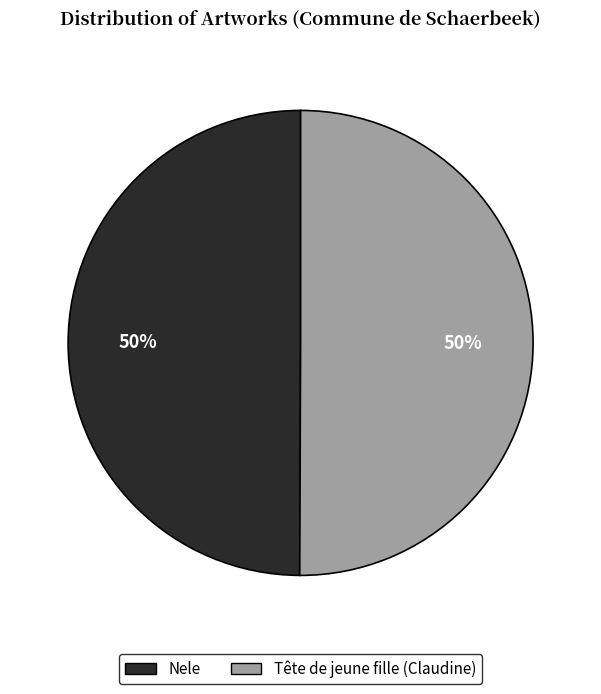

To the nearest percent, what percentage of the pie is Tête de jeune fille (Claudine)?

50%